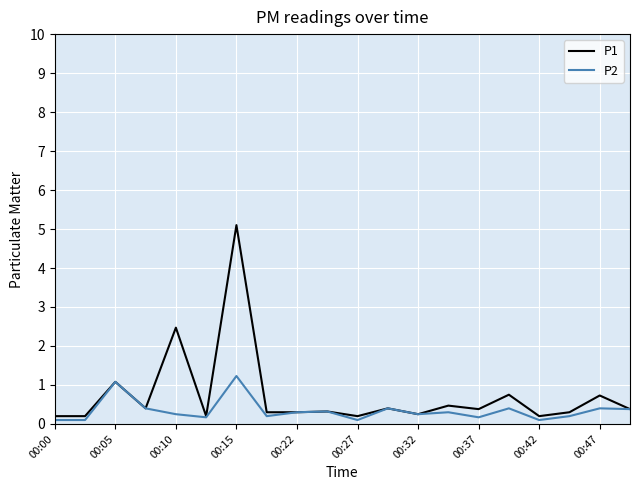

Which series has the widest spread of values?

P1